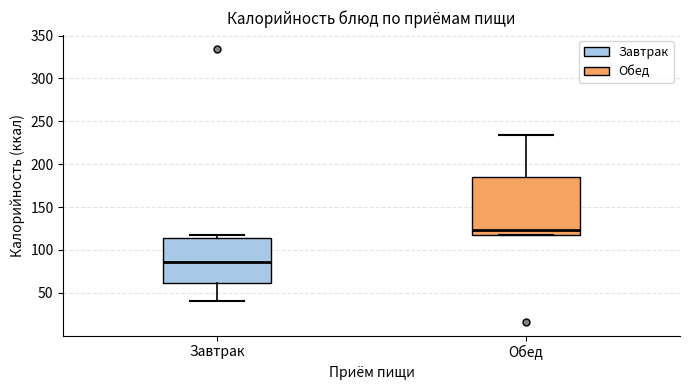

Which box is the tallest, from its lower edge to its upper edge?

Обед